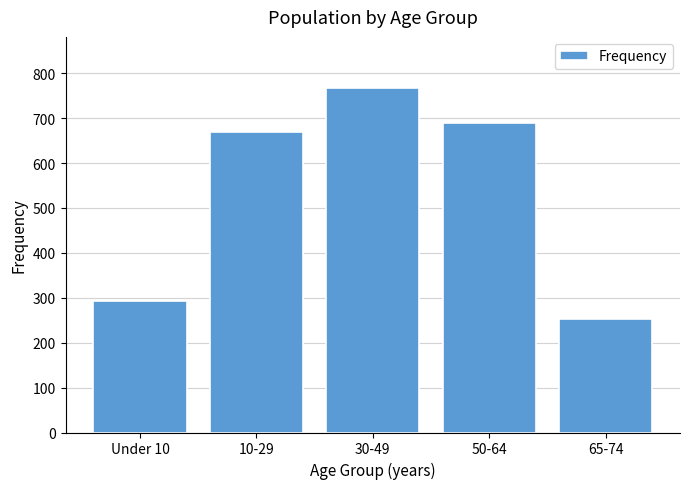

Reading right to left, extract all data points from this chart.

65-74=252	50-64=690	30-49=766	10-29=670	Under 10=293